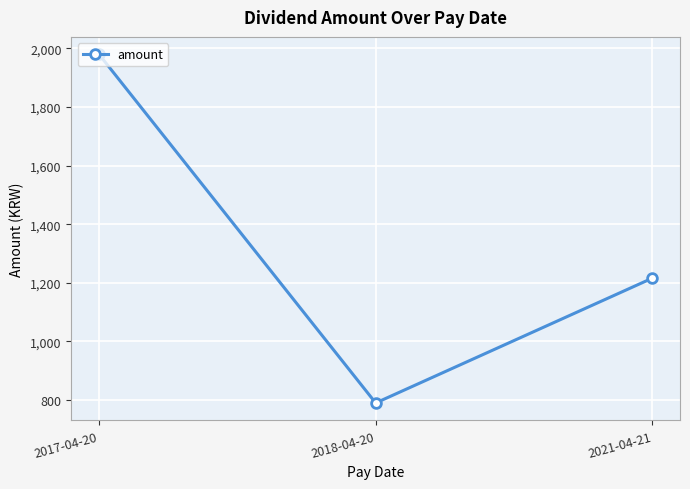

What is the value of the 1st point from the left?

1980